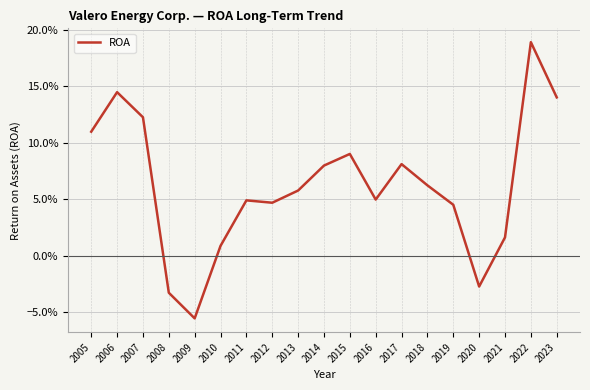

How many values exceed 0?

16